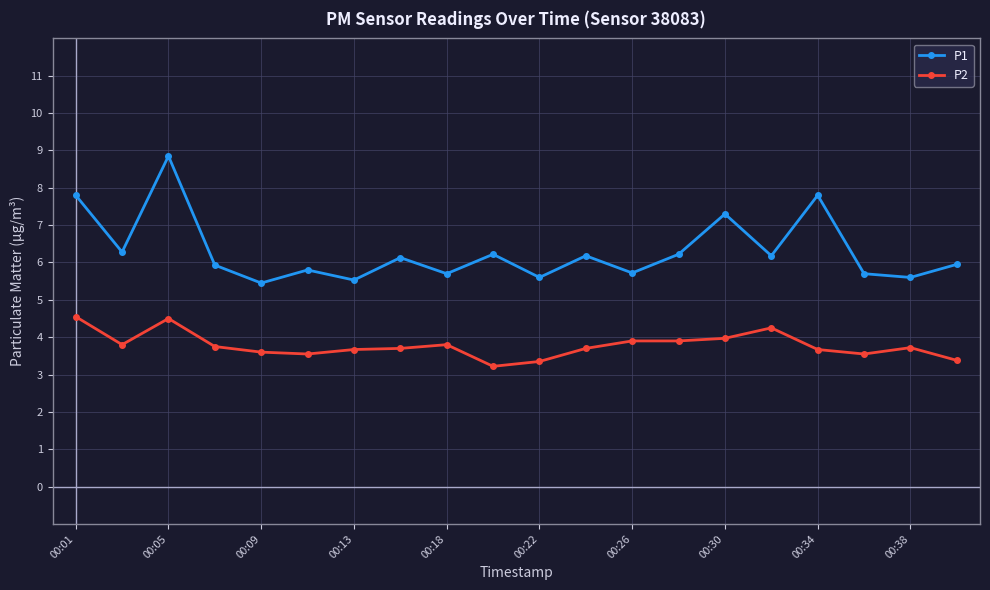

What is the value of the P1 point at the 20th from the left?

6.0